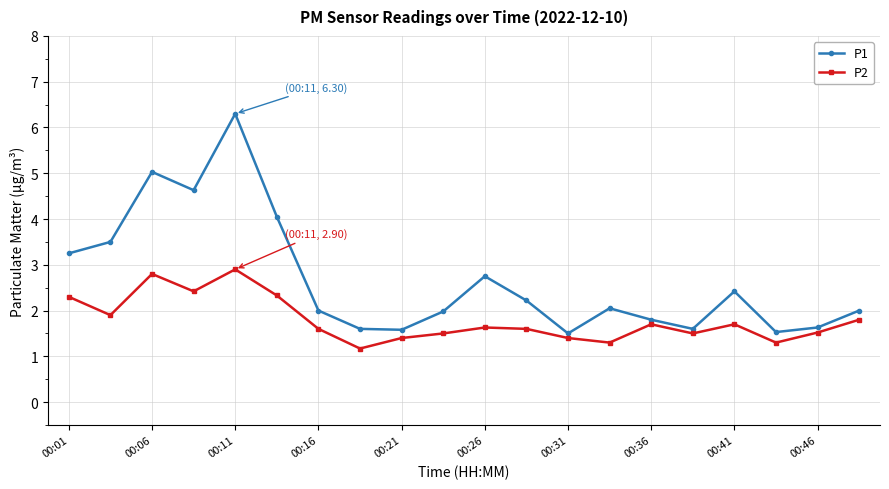

At how many categories does at least one series exceed 1?

20